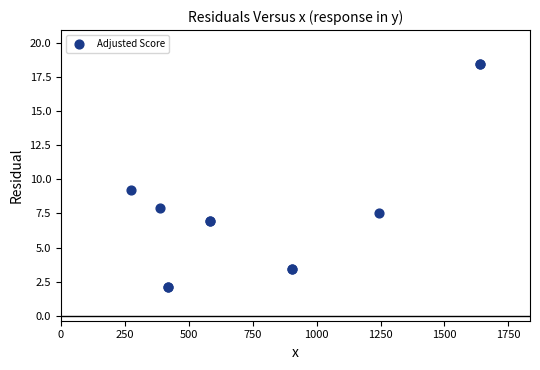

What Y value in the scatter plot is closest to 10?

9.2